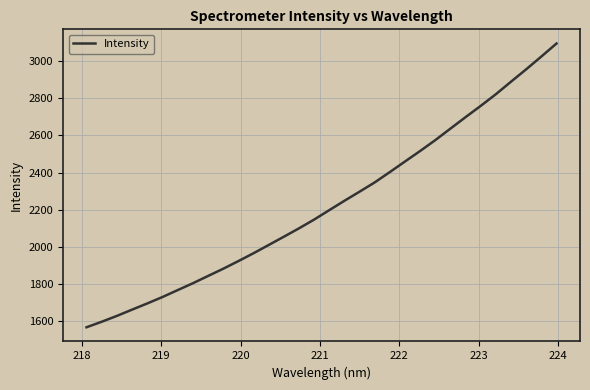

What is the greatest value displayed?

3095.1